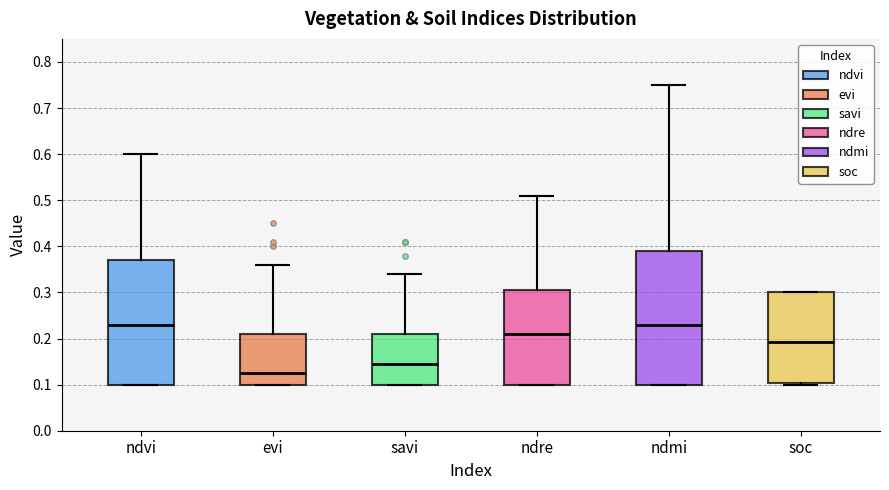

Reading left to right, read every box against the y-axis: the position of its median line, the range the box covers, and the ends of its whiskers. The values are not printed on the chart, so give them approximately, as read against the axis.

ndvi: median 0.23, box 0.10 to 0.37, whiskers 0.10 to 0.60
evi: median 0.13, box 0.10 to 0.21, whiskers 0.10 to 0.36
savi: median 0.15, box 0.10 to 0.21, whiskers 0.10 to 0.34
ndre: median 0.21, box 0.10 to 0.31, whiskers 0.10 to 0.51
ndmi: median 0.23, box 0.10 to 0.39, whiskers 0.10 to 0.75
soc: median 0.19, box 0.10 to 0.30, whiskers 0.10 to 0.30